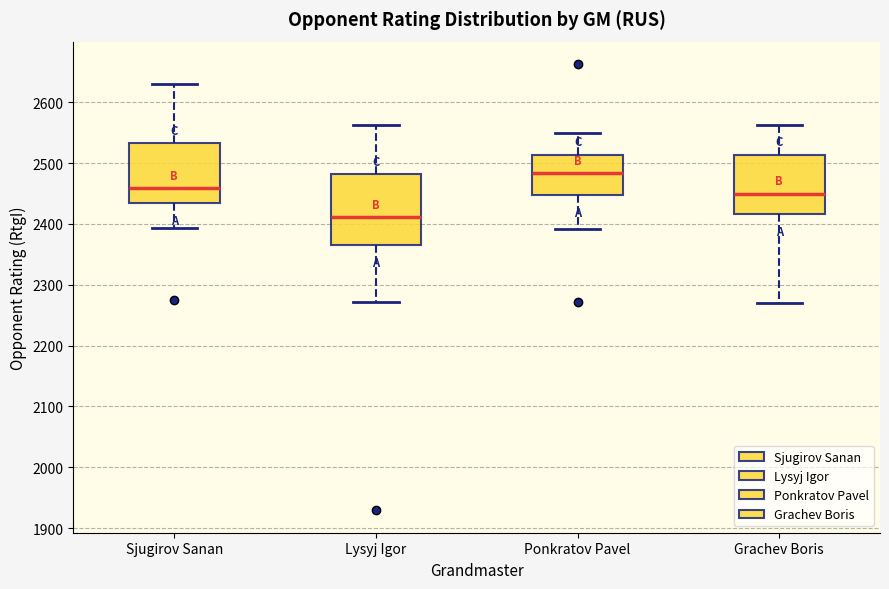

Reading left to right, read every box against the y-axis: the position of its median line, the range the box covers, and the ends of its whiskers. The values are not printed on the chart, so give them approximately, as read against the axis.

Sjugirov Sanan: median 2460, box 2430 to 2530, whiskers 2390 to 2630
Lysyj Igor: median 2410, box 2370 to 2480, whiskers 2270 to 2560
Ponkratov Pavel: median 2480, box 2450 to 2510, whiskers 2390 to 2550
Grachev Boris: median 2450, box 2420 to 2510, whiskers 2270 to 2560